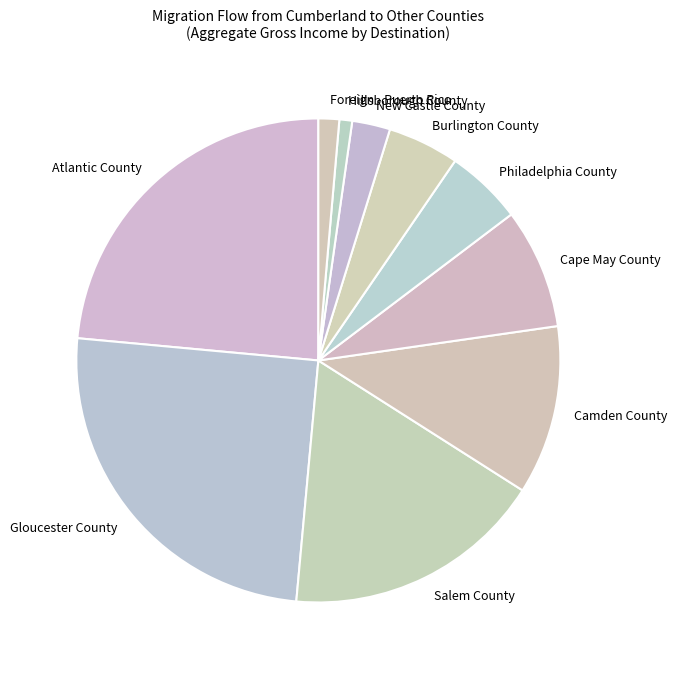

Between Foreign - Puerto Rico and Burlington County, which is larger?

Burlington County